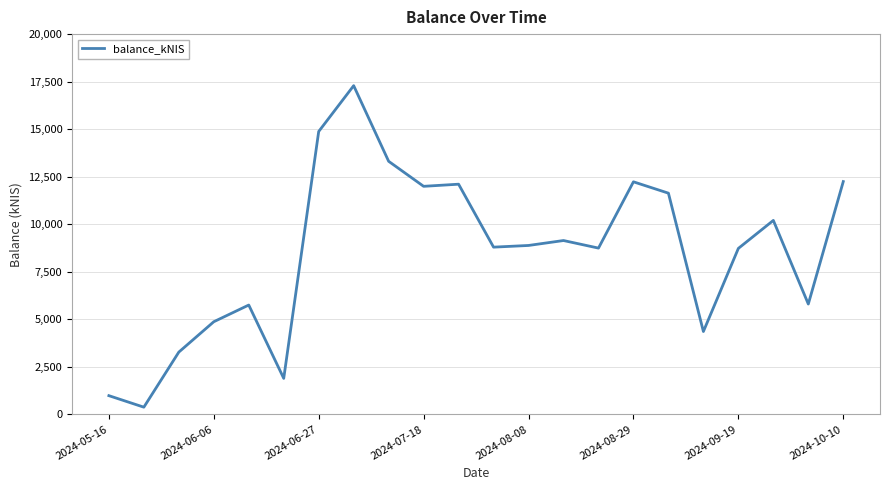

What is the greatest value displayed?

17288.9